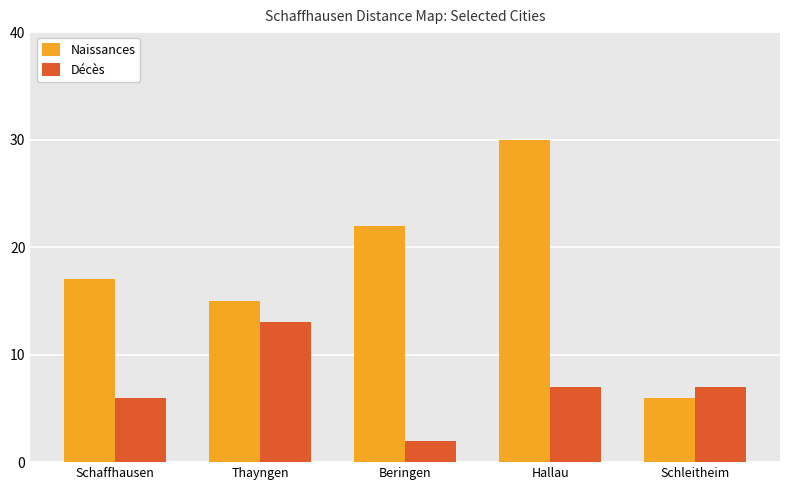

The Décès series shows 10 at Schaffhausen. True or false?

False